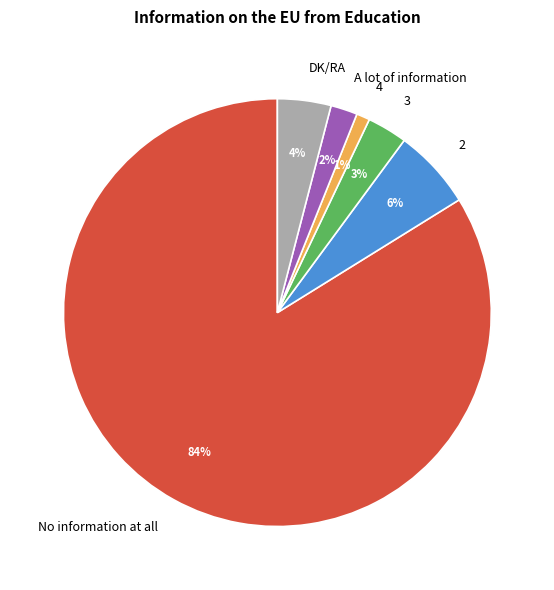

What is the largest slice in the pie chart?

No information at all